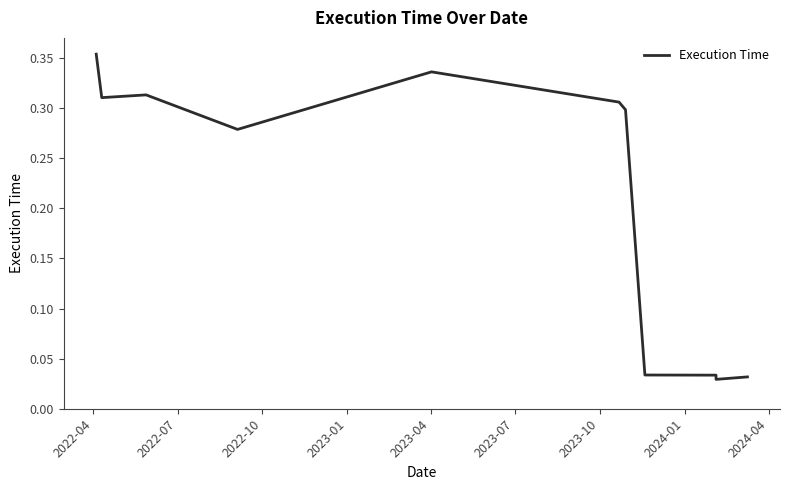

What is the difference between the second highest and minimum values?

0.3